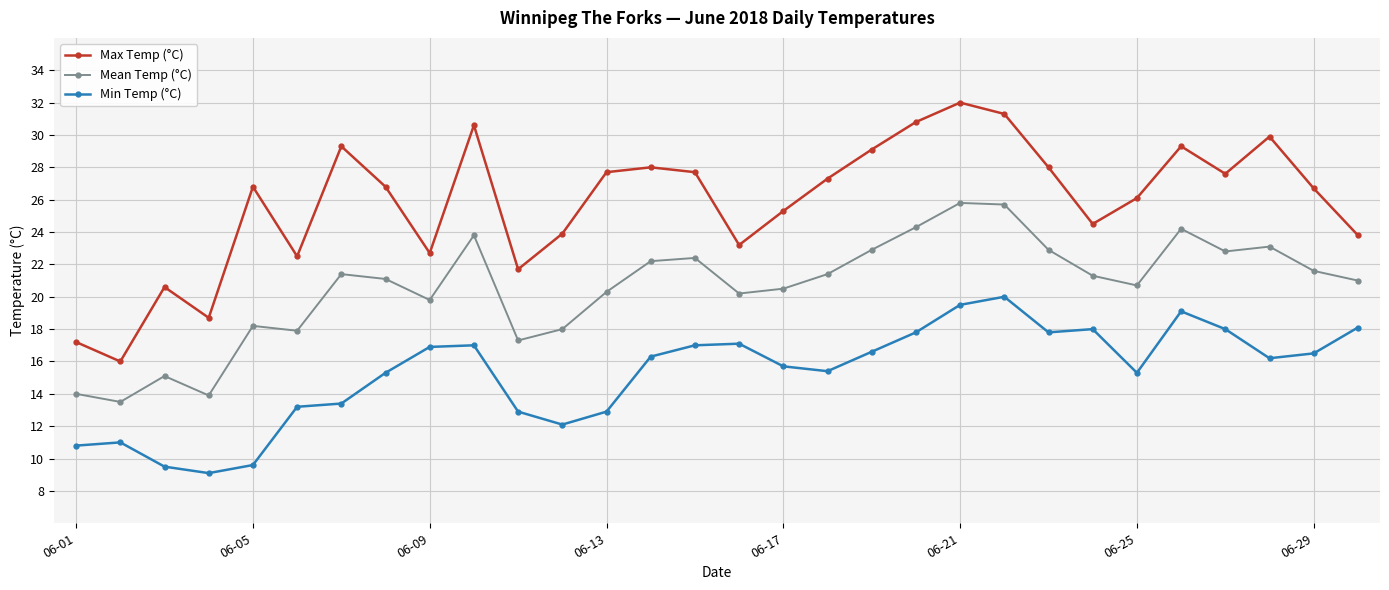

What is the value of the Min Temp (°C) point at the 23rd from the left?

17.8